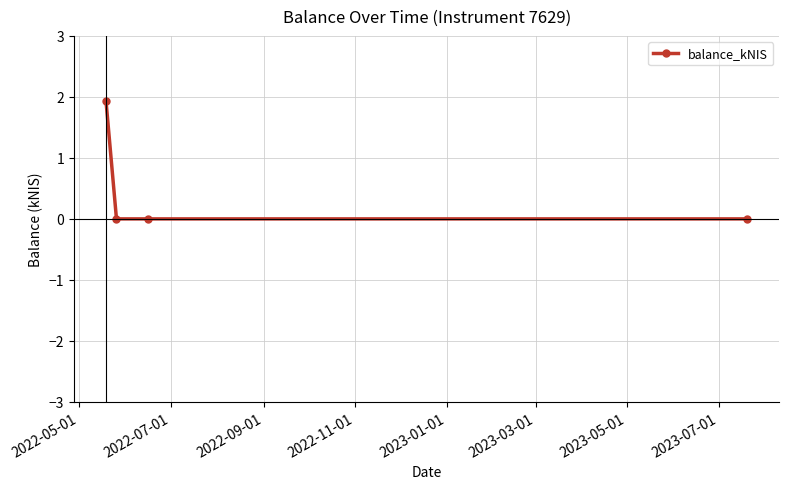

What is the greatest value displayed?

1.9